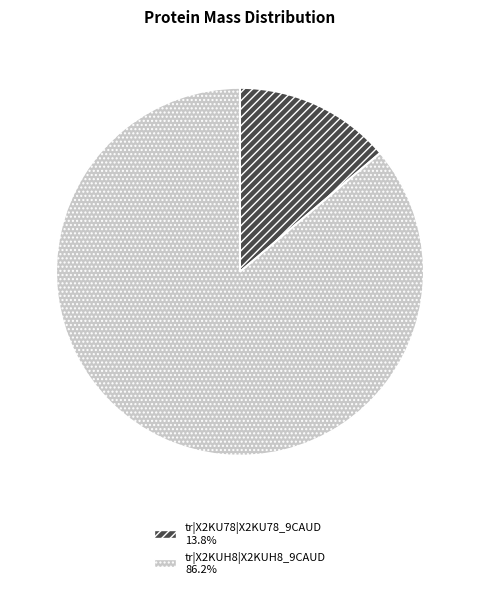

Which category accounts for the majority?

tr|X2KUH8|X2KUH8_9CAUD